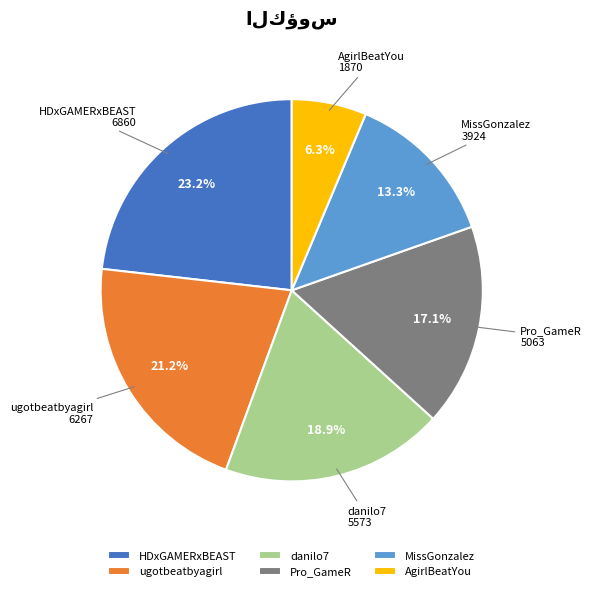

Which slice is the smallest?

AgirlBeatYou